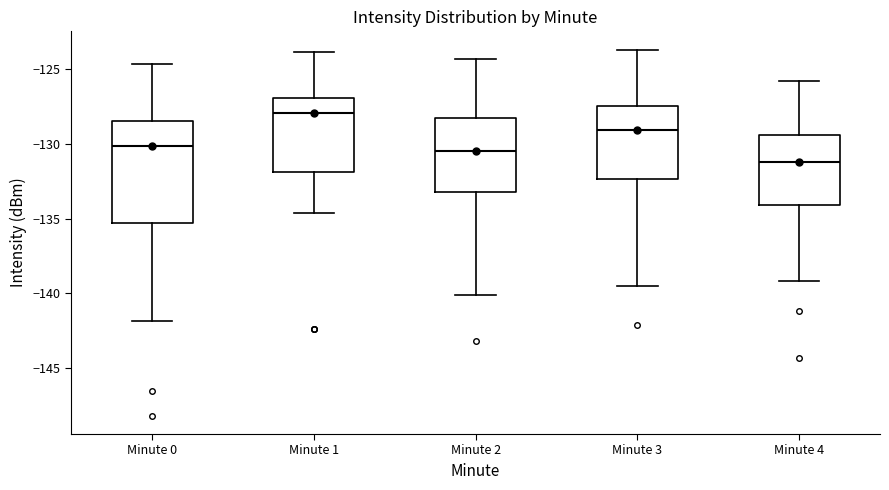

Reading left to right, transcribe this box plot: for each box, give where its median line is, the range the box spans, and where its two whiskers end, as read against the y-axis. The values are not printed on the chart, so give them approximately, as read against the axis.

Minute 0: median -130.0, box -135.5 to -128.5, whiskers -142.0 to -124.5
Minute 1: median -128.0, box -132.0 to -127.0, whiskers -134.5 to -124.0
Minute 2: median -130.5, box -133.0 to -128.5, whiskers -140.0 to -124.5
Minute 3: median -129.0, box -132.5 to -127.5, whiskers -139.5 to -123.5
Minute 4: median -131.0, box -134.0 to -129.5, whiskers -139.0 to -126.0